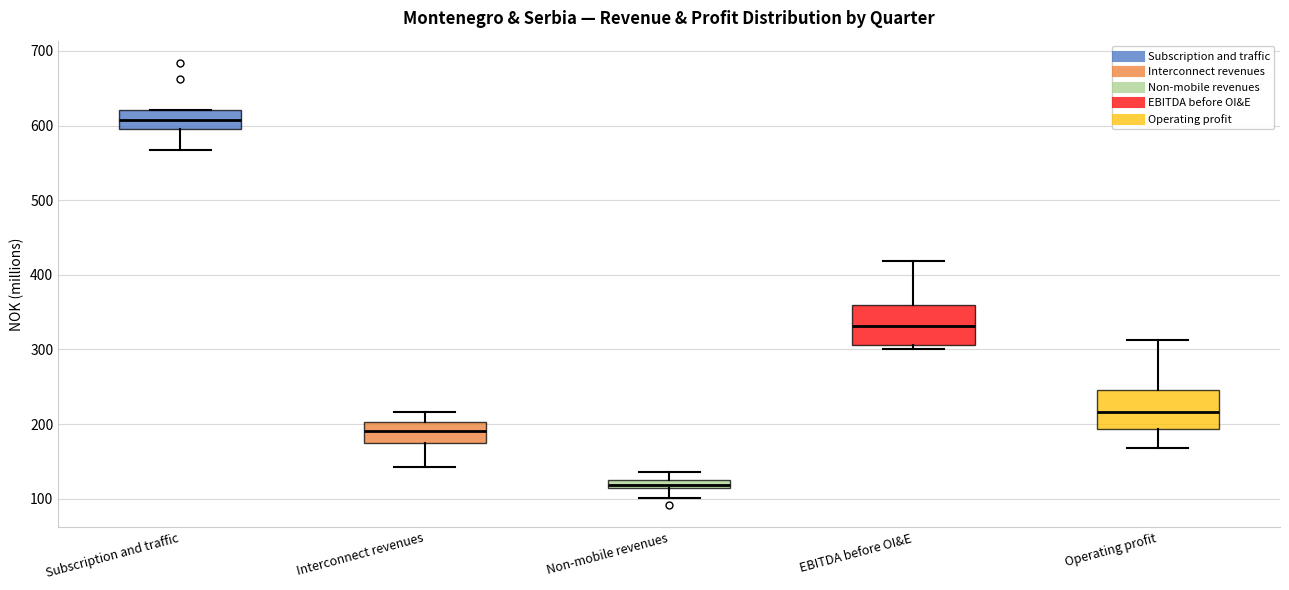

Which box's median line is the lowest?

Non-mobile revenues